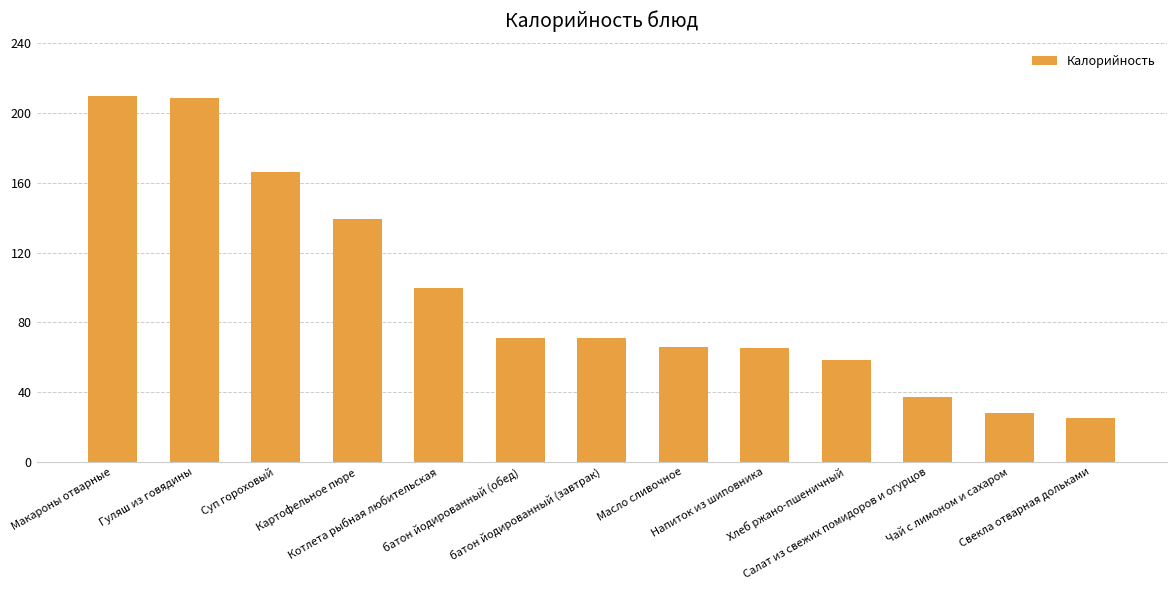

Which category has the lowest value across all series?

Свекла отварная дольками